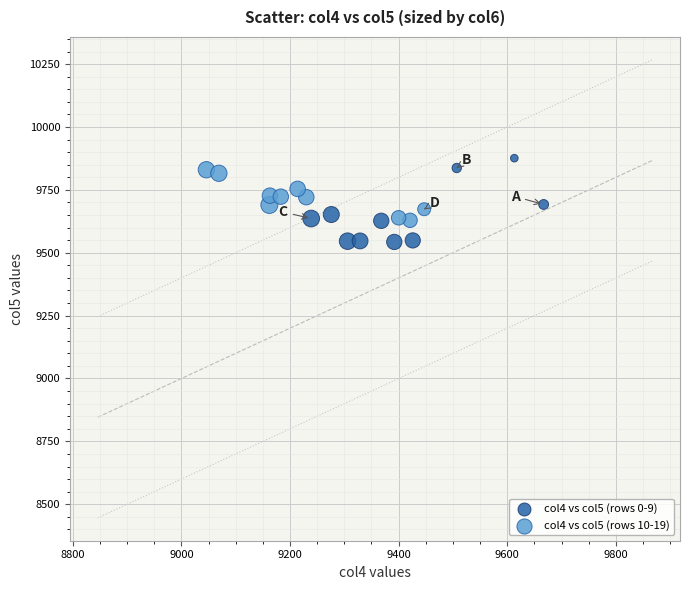

Which series contains the highest Y value?

col4 vs col5 (rows 0-9)